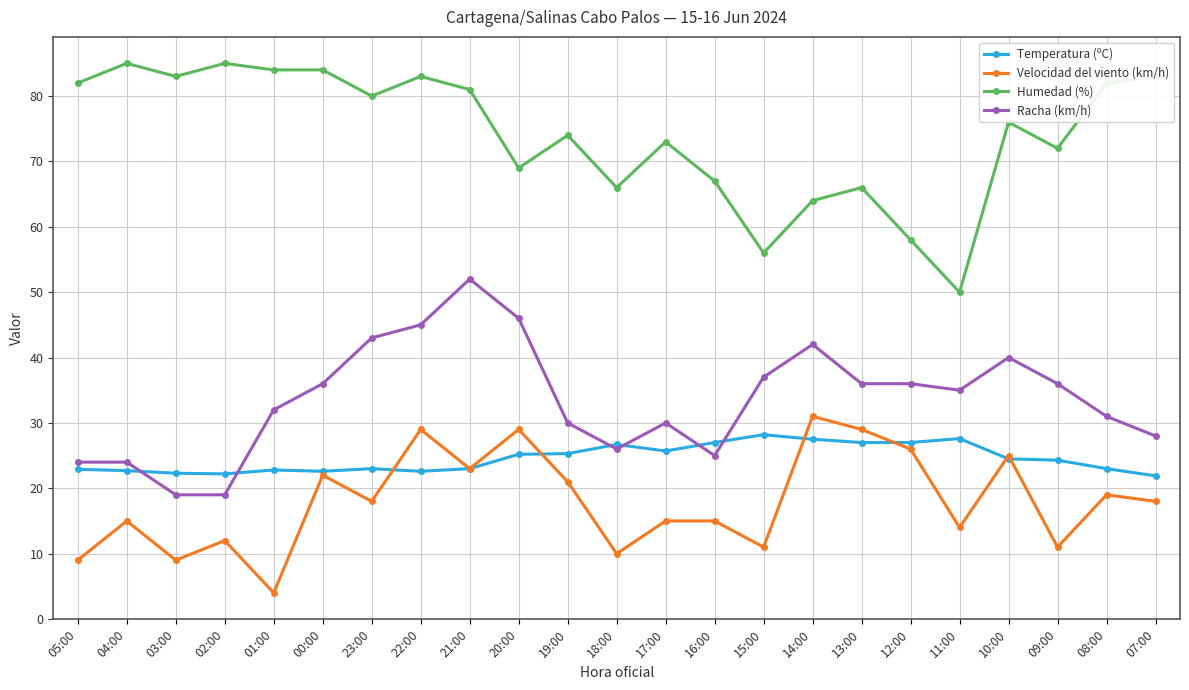

At 19:00, list the series in order from smallest to largest.

Velocidad del viento (km/h), Temperatura (ºC), Racha (km/h), Humedad (%)